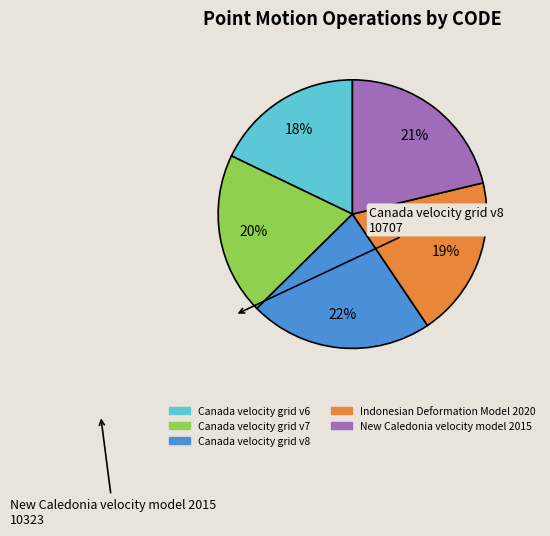

Does Canada velocity grid v8 account for over 50% of the chart?

No